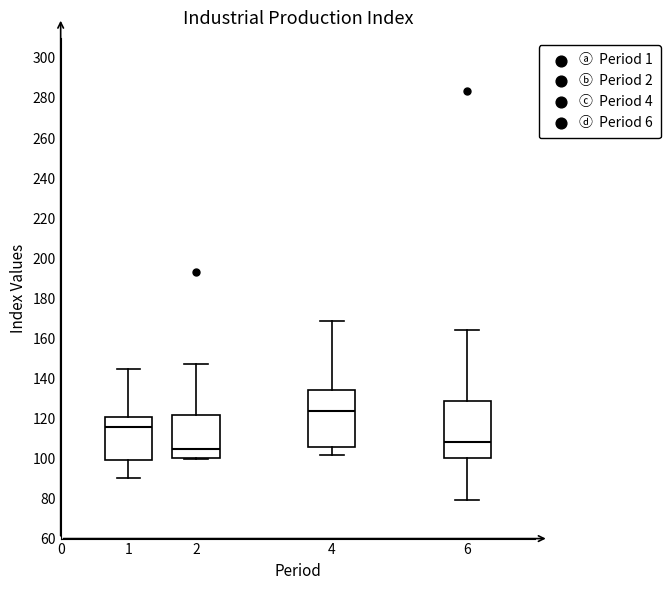

Which box's median line is the highest?

4